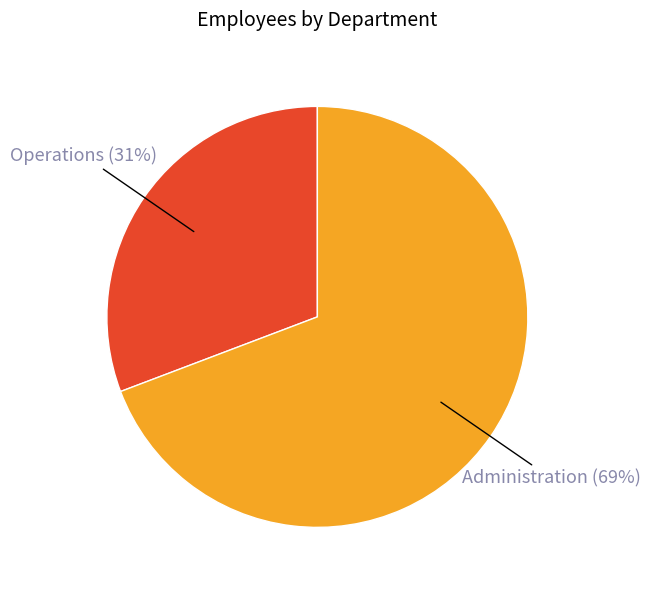

True or false: Operations accounts for 45% of the total.

False